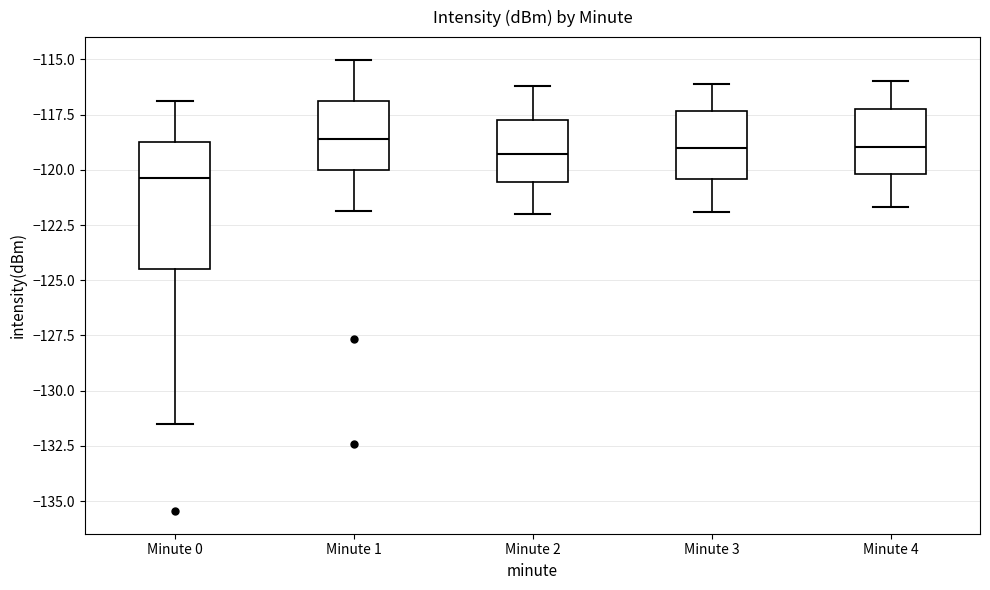

Where is the upper edge of the box for Minute 3 on the y-axis? The values are not printed on the chart, so give them approximately, as read against the axis.

-117.5